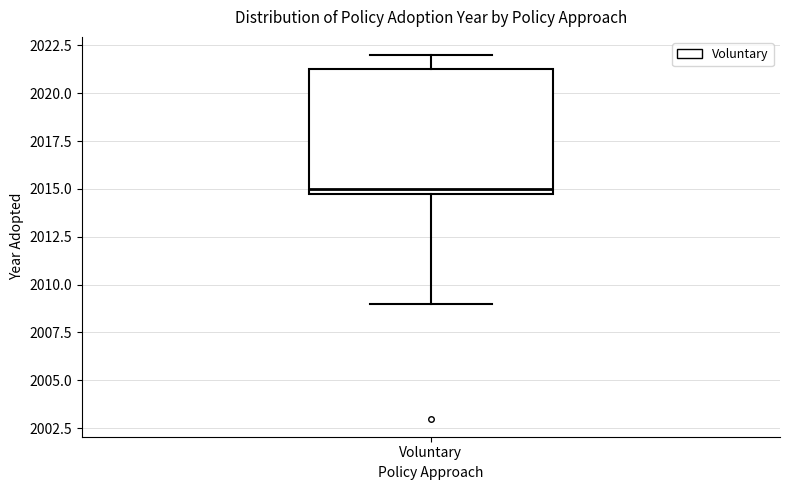

Read this box plot against the y-axis: the position of the median line, the range covered by the box, and the ends of both whiskers. The values are not printed on the chart, so give them approximately, as read against the axis.

median 2015.0 (just above the box's lower edge), box 2015.0 to 2021.5, whiskers 2009.0 to 2022.0